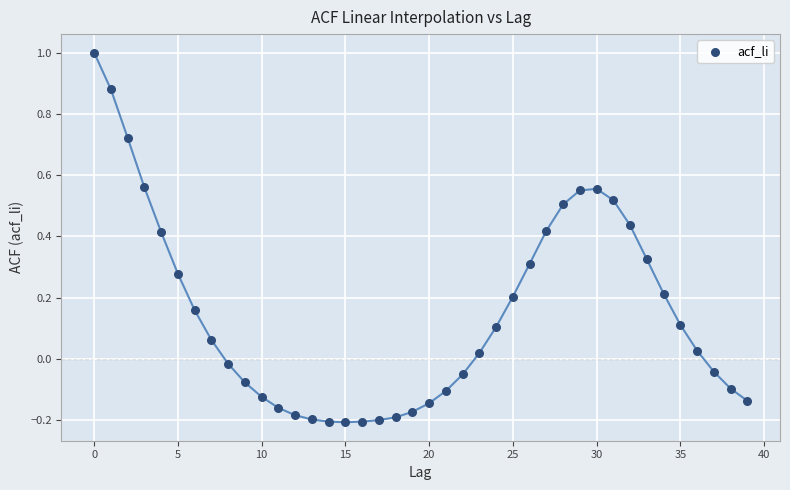

What is the range of Y values (max minus min)?

1.2